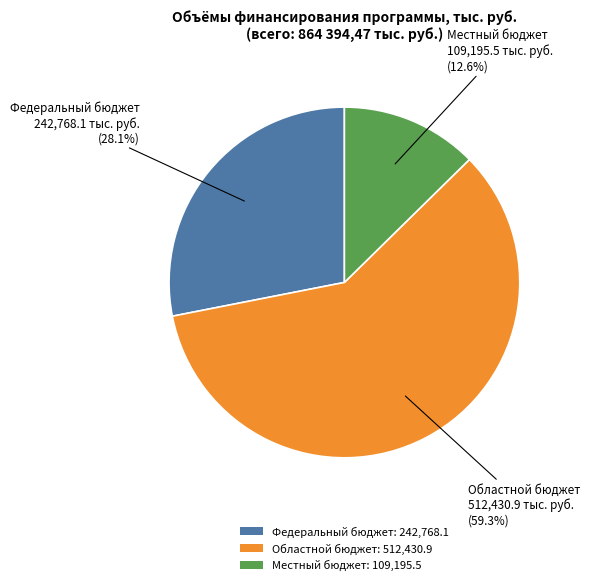

What is the smallest slice in the pie chart?

Местный бюджет